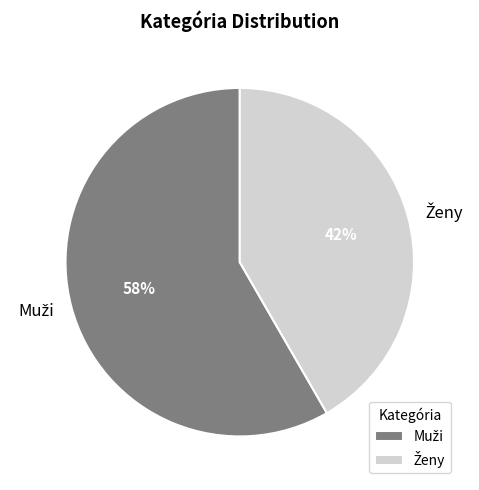

To the nearest percent, what is the average slice percentage?

50%